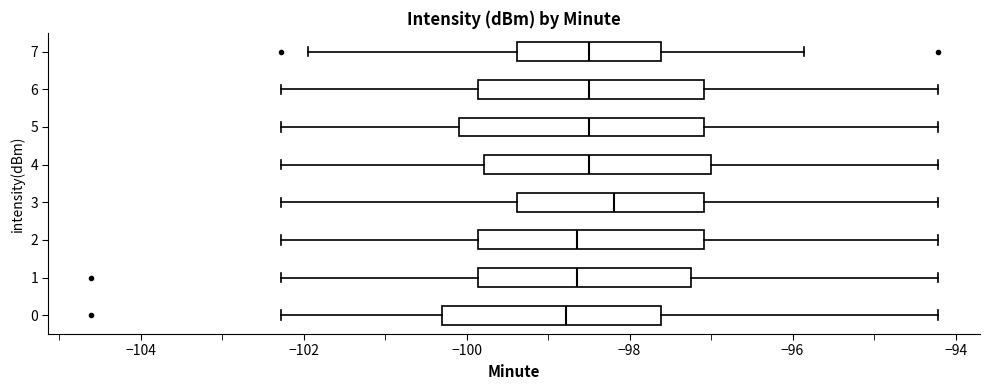

Reading bottom to top, transcribe this box plot: for each box, give where its median line is, the range the box spans, and where its two whiskers end, as read against the x-axis. The values are not printed on the chart, so give them approximately, as read against the axis.

0: median -98.8, box -100.2 to -97.6, whiskers -102.2 to -94.2
1: median -98.6, box -99.8 to -97.2, whiskers -102.2 to -94.2
2: median -98.6, box -99.8 to -97.0, whiskers -102.2 to -94.2
3: median -98.2, box -99.4 to -97.0, whiskers -102.2 to -94.2
4: median -98.4, box -99.8 to -97.0, whiskers -102.2 to -94.2
5: median -98.4, box -100.0 to -97.0, whiskers -102.2 to -94.2
6: median -98.4, box -99.8 to -97.0, whiskers -102.2 to -94.2
7: median -98.4, box -99.4 to -97.6, whiskers -102.0 to -95.8